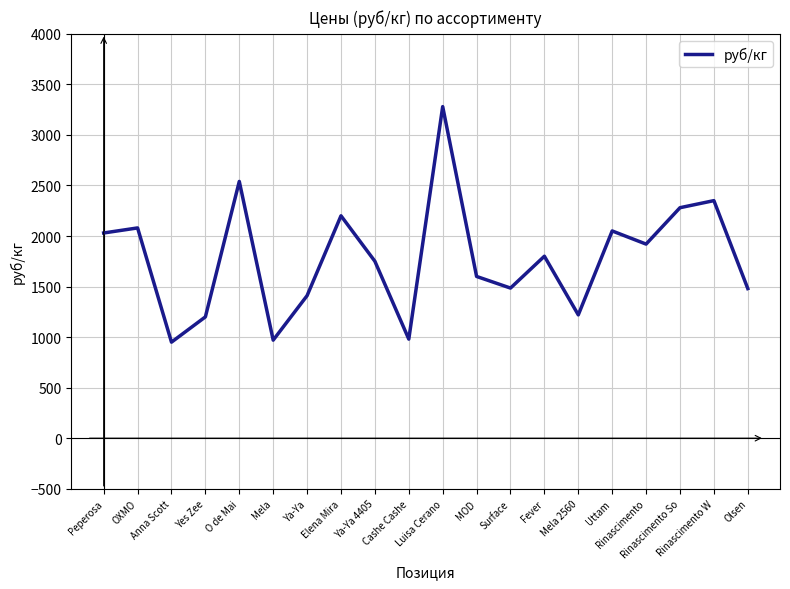

What is the greatest value displayed?

3280